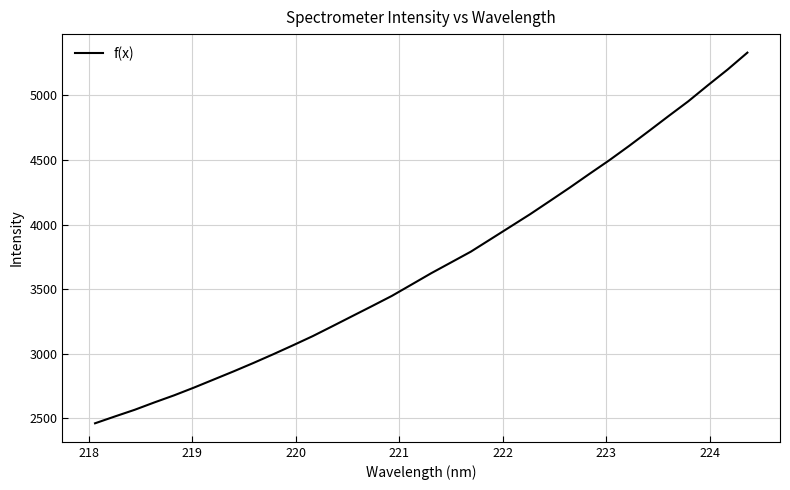

What is the maximum value shown in the chart?

5329.9